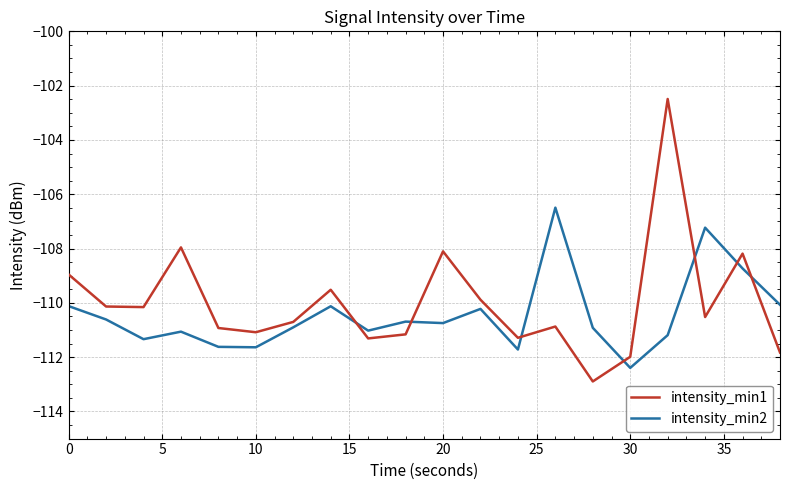

What is the difference between the maximum and second lowest values in the intensity_min1 series?

9.5